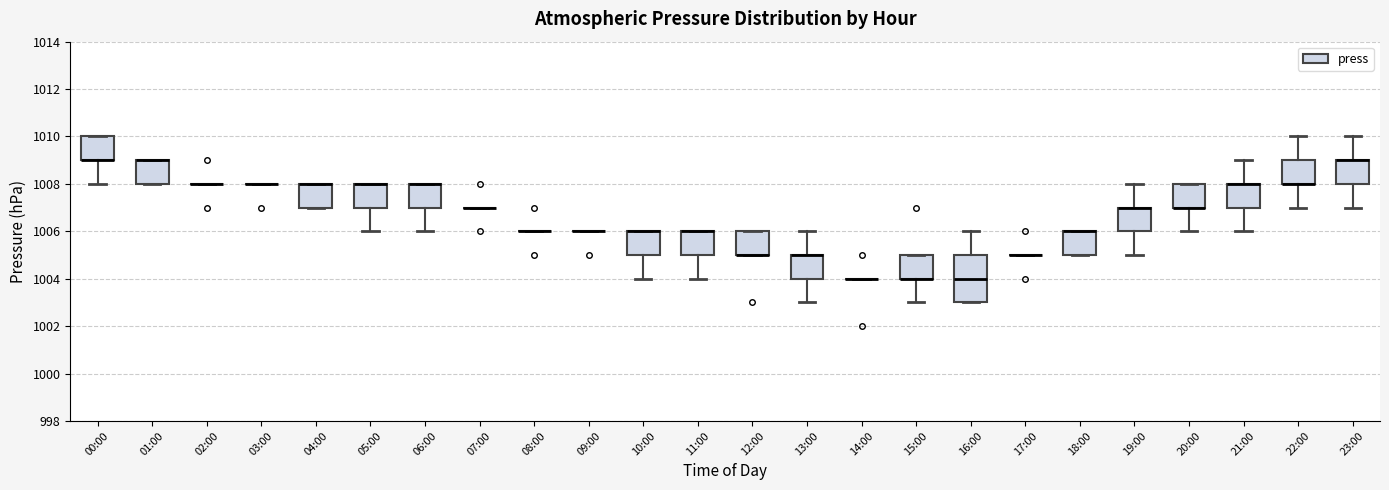

Reading left to right, transcribe this box plot: for each box, give where its median line is, the range the box spans, and where its two whiskers end, as read against the y-axis. The values are not printed on the chart, so give them approximately, as read against the axis.

00:00: median 1009 (drawn on the box's lower edge), box 1009 to 1010, whiskers 1008 to 1010
01:00: median 1009 (drawn on the box's upper edge), box 1008 to 1009, whiskers 1008 to 1009
02:00: box collapsed to a line at 1008, whiskers 1008 to 1008
03:00: box collapsed to a line at 1008, whiskers 1008 to 1008
04:00: median 1008 (drawn on the box's upper edge), box 1007 to 1008, whiskers 1007 to 1008
05:00: median 1008 (drawn on the box's upper edge), box 1007 to 1008, whiskers 1006 to 1008
06:00: median 1008 (drawn on the box's upper edge), box 1007 to 1008, whiskers 1006 to 1008
07:00: box collapsed to a line at 1007, whiskers 1007 to 1007
08:00: box collapsed to a line at 1006, whiskers 1006 to 1006
09:00: box collapsed to a line at 1006, whiskers 1006 to 1006
10:00: median 1006 (drawn on the box's upper edge), box 1005 to 1006, whiskers 1004 to 1006
11:00: median 1006 (drawn on the box's upper edge), box 1005 to 1006, whiskers 1004 to 1006
12:00: median 1005 (drawn on the box's lower edge), box 1005 to 1006, whiskers 1005 to 1006
13:00: median 1005 (drawn on the box's upper edge), box 1004 to 1005, whiskers 1003 to 1006
14:00: box collapsed to a line at 1004, whiskers 1004 to 1004
15:00: median 1004 (drawn on the box's lower edge), box 1004 to 1005, whiskers 1003 to 1005
16:00: median 1004, box 1003 to 1005, whiskers 1003 to 1006
17:00: box collapsed to a line at 1005, whiskers 1005 to 1005
18:00: median 1006 (drawn on the box's upper edge), box 1005 to 1006, whiskers 1005 to 1006
19:00: median 1007 (drawn on the box's upper edge), box 1006 to 1007, whiskers 1005 to 1008
20:00: median 1007 (drawn on the box's lower edge), box 1007 to 1008, whiskers 1006 to 1008
21:00: median 1008 (drawn on the box's upper edge), box 1007 to 1008, whiskers 1006 to 1009
22:00: median 1008 (drawn on the box's lower edge), box 1008 to 1009, whiskers 1007 to 1010
23:00: median 1009 (drawn on the box's upper edge), box 1008 to 1009, whiskers 1007 to 1010